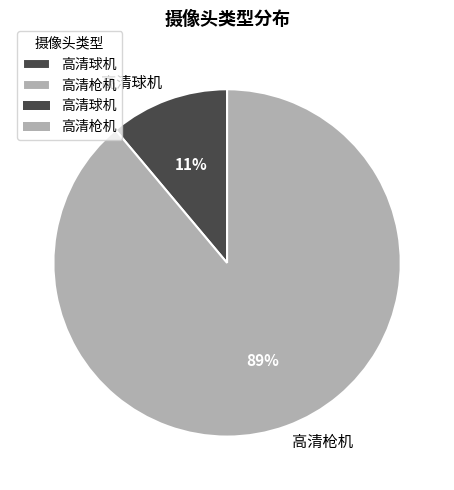

How many segments does this pie chart have?

2